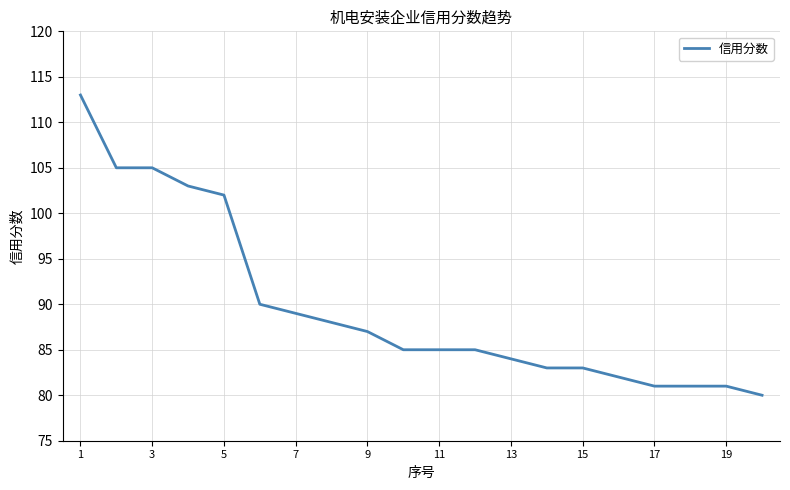

What is the greatest value displayed?

113